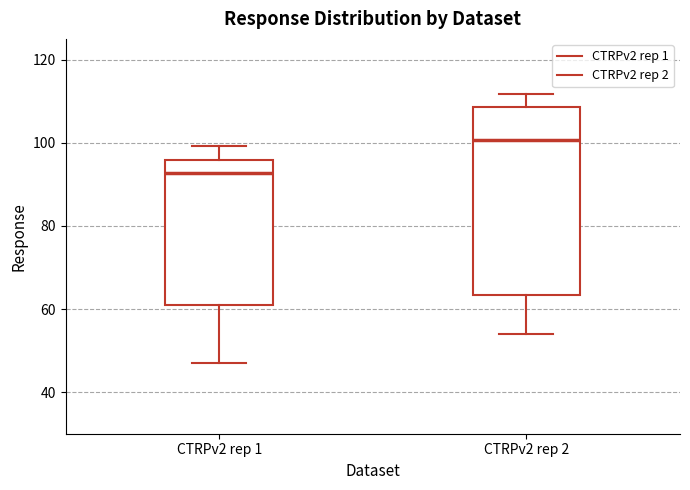

Reading left to right, transcribe this box plot: for each box, give where its median line is, the range the box spans, and where its two whiskers end, as read against the y-axis. The values are not printed on the chart, so give them approximately, as read against the axis.

CTRPv2 rep 1: median 92, box 62 to 96, whiskers 46 to 100
CTRPv2 rep 2: median 100, box 64 to 108, whiskers 54 to 112